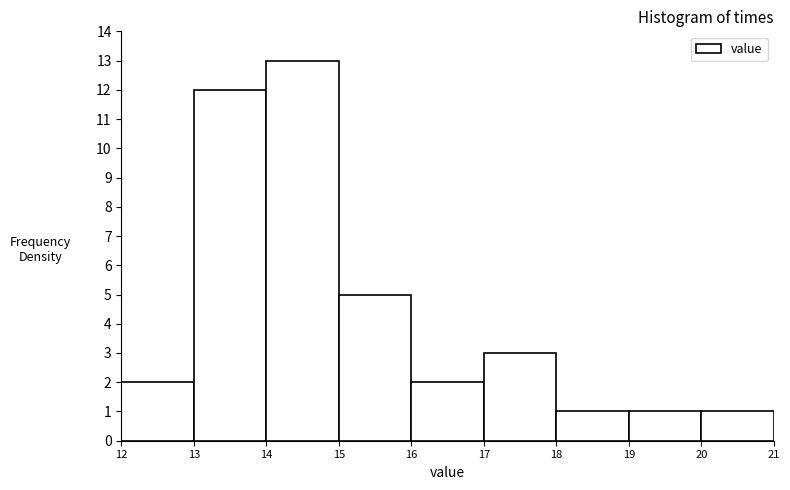

Reading left to right, list every bar in this chart as the range it spans on the x-axis followed by its height. The values are not printed on the chart, so give them approximately, as read against the axis.

12 to 13: 2
13 to 14: 12
14 to 15: 13
15 to 16: 5
16 to 17: 2
17 to 18: 3
18 to 19: 1
19 to 20: 1
20 to 21: 1